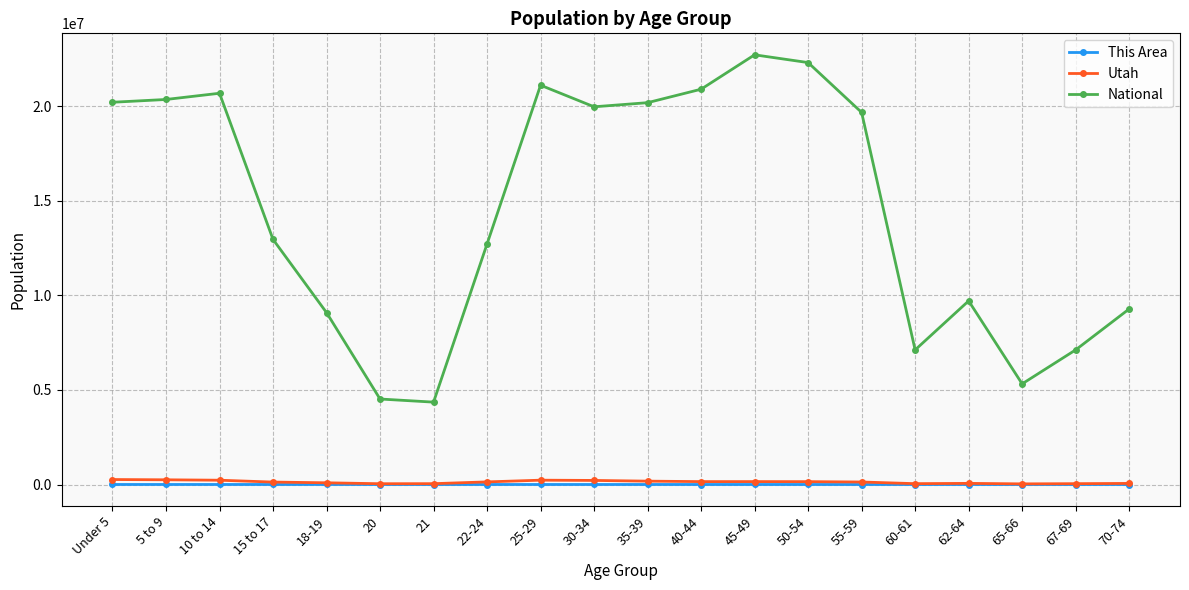

What is the sum of the This Area values at 10 to 14 and 55-59?

3612